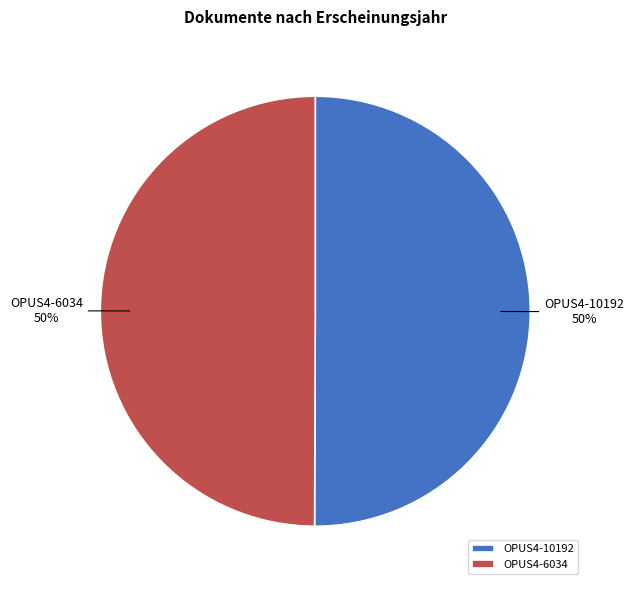

Approximately how many times larger is the value at OPUS4-10192 compared to OPUS4-6034?

1.0